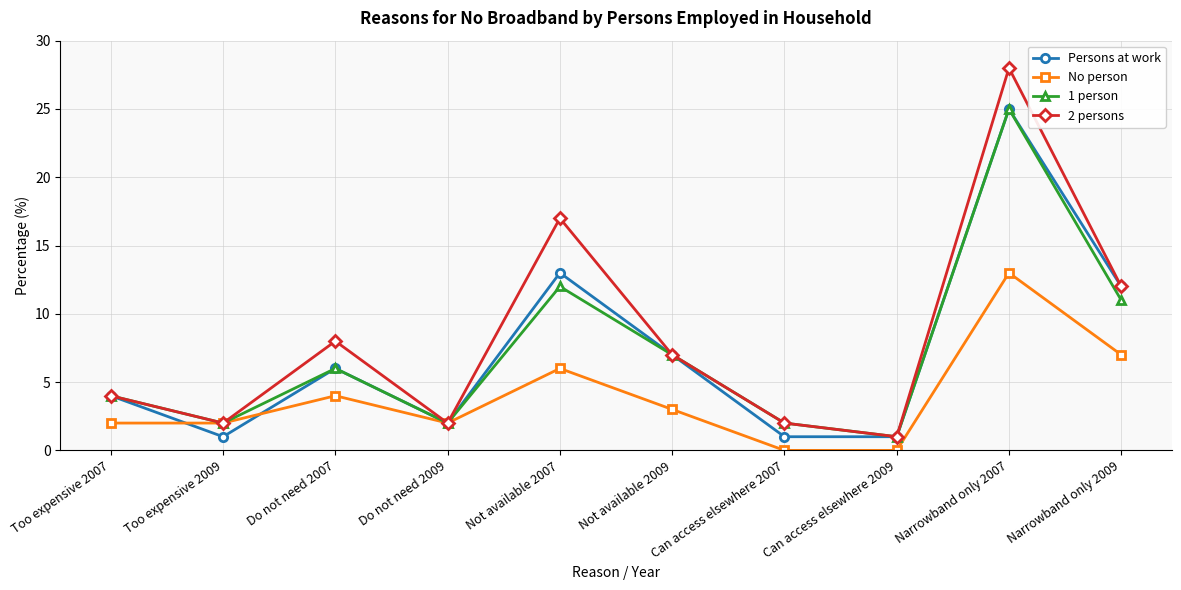

Does the chart display data point markers on the line(s)?

Yes